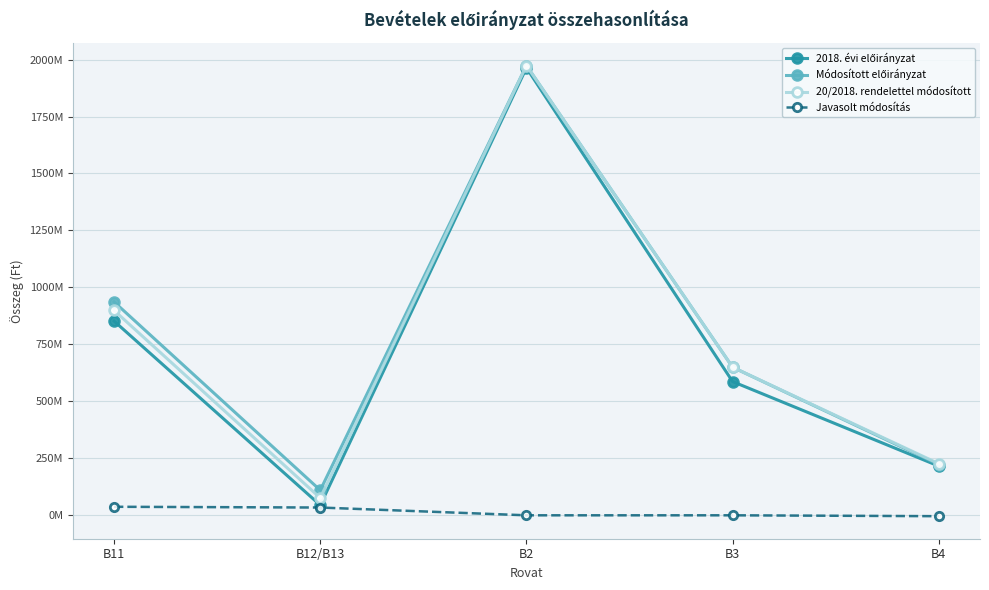

How many series are shown in this chart?

4